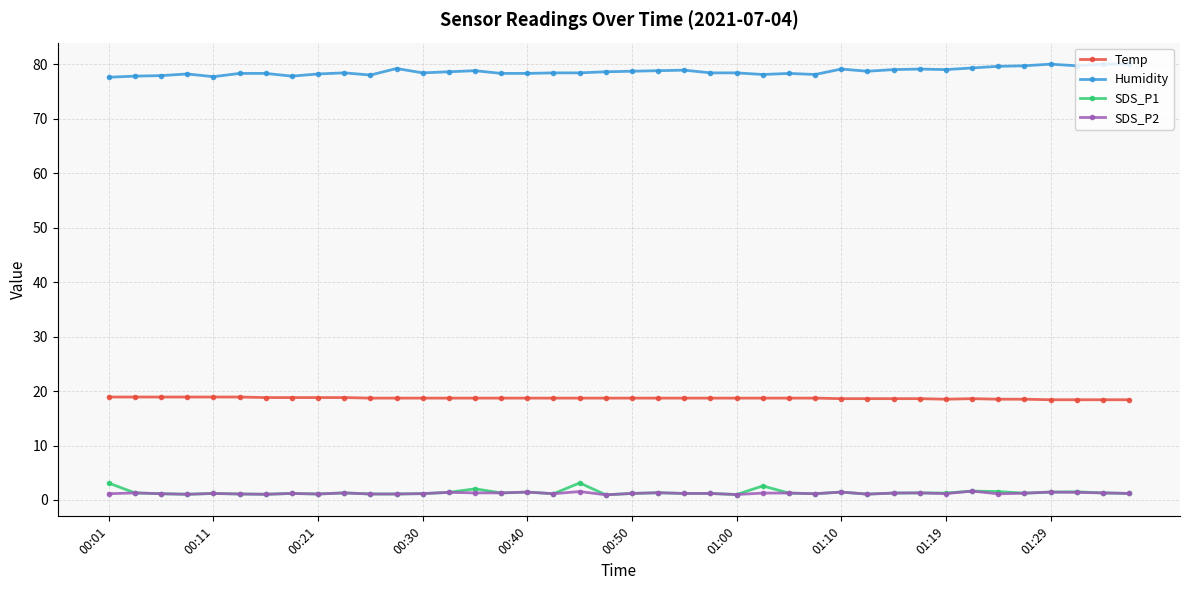

What is the highest value of the SDS_P1 series?

3.1